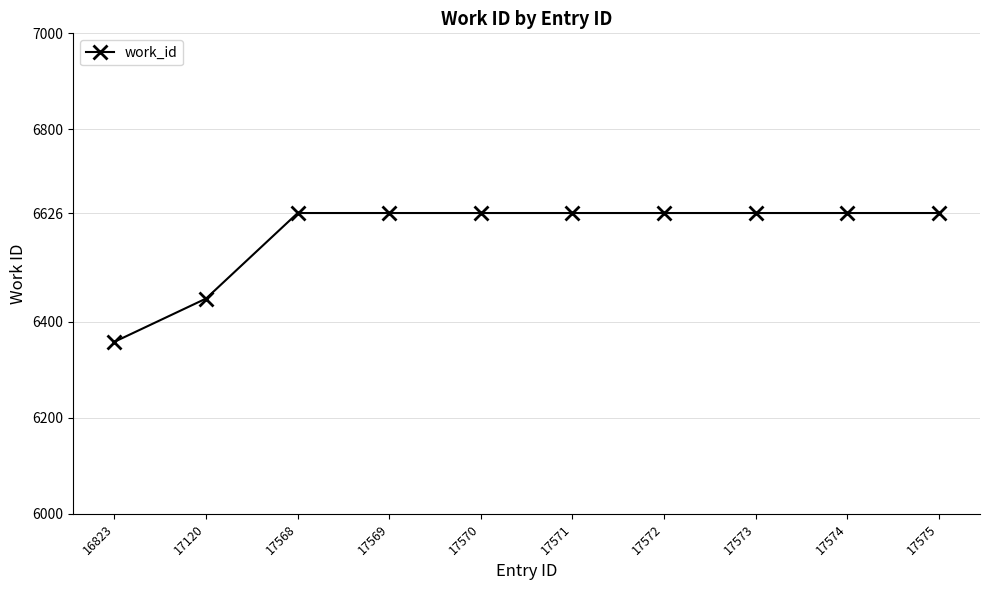

What is the difference between the second highest and minimum values?

268